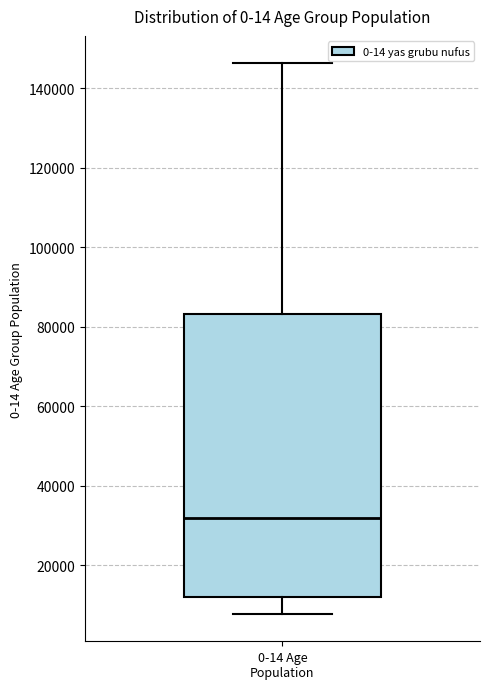

Read this box plot against the y-axis: the position of the median line, the range covered by the box, and the ends of both whiskers. The values are not printed on the chart, so give them approximately, as read against the axis.

median 32000, box 12000 to 84000, whiskers 8000 to 146000